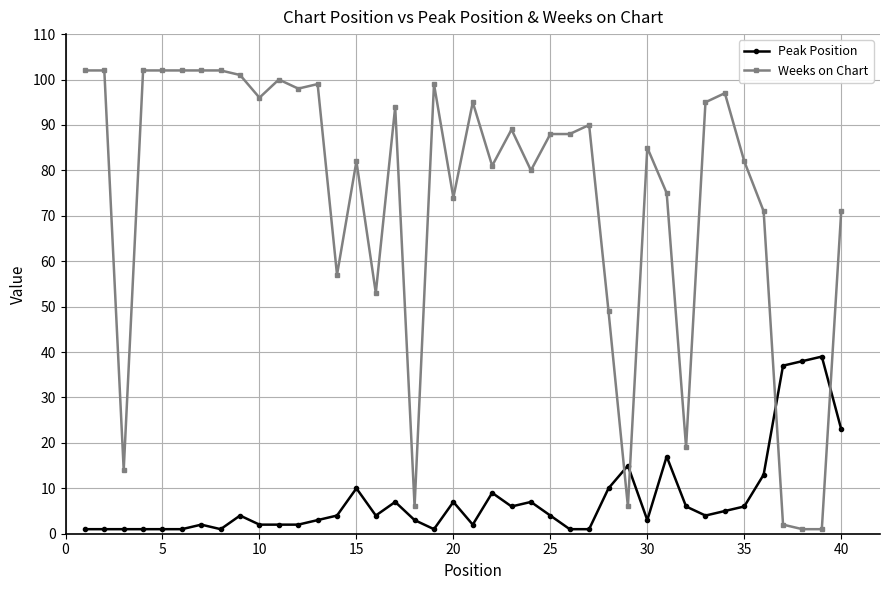

List the series in order of their peak value, lowest first.

Peak Position, Weeks on Chart